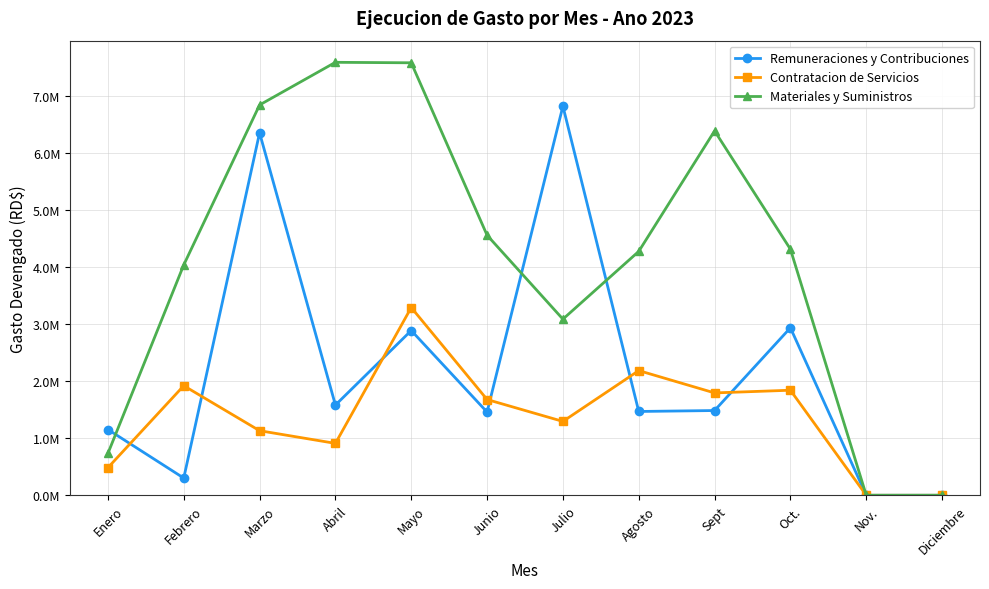

What are all the series names shown in the legend?

Remuneraciones y Contribuciones, Contratacion de Servicios, Materiales y Suministros